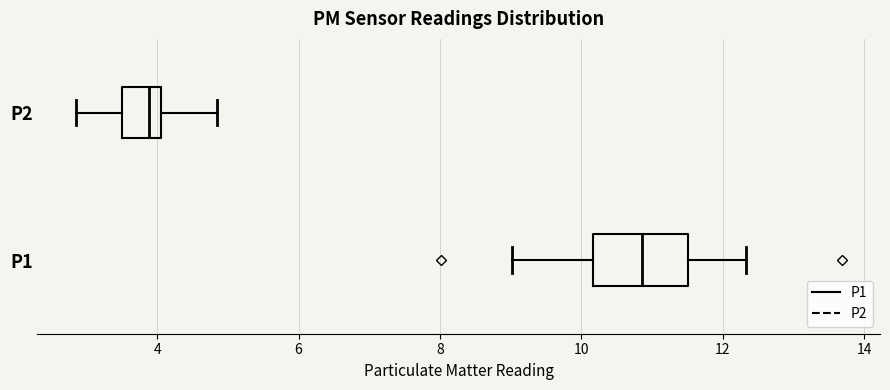

Which box's median line is the furthest to the left?

P2